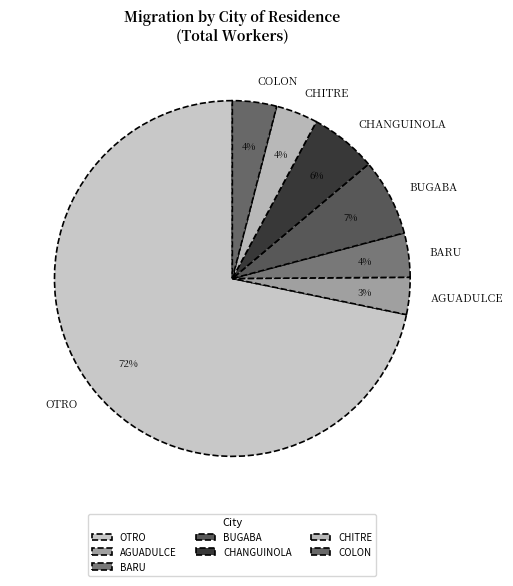

Which category has the biggest portion of the pie?

OTRO